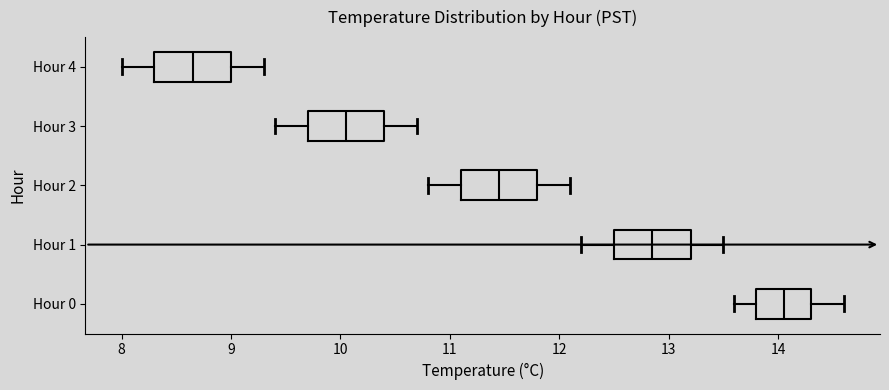

Which box has the furthest to the left median line?

Hour 4